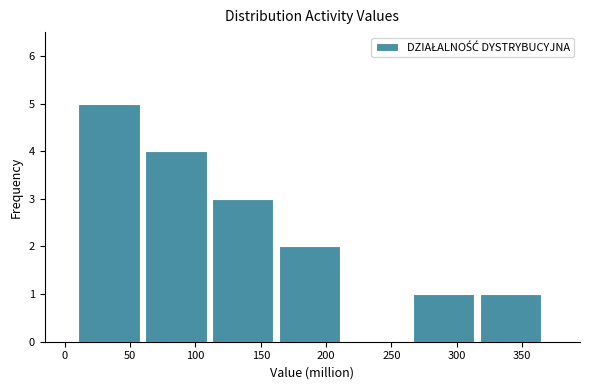

What is the height of the bar covering 165 to 215 on the x-axis? Neither the bar edges nor the heights are printed on the chart, so give them approximately, as read against the axes.

2